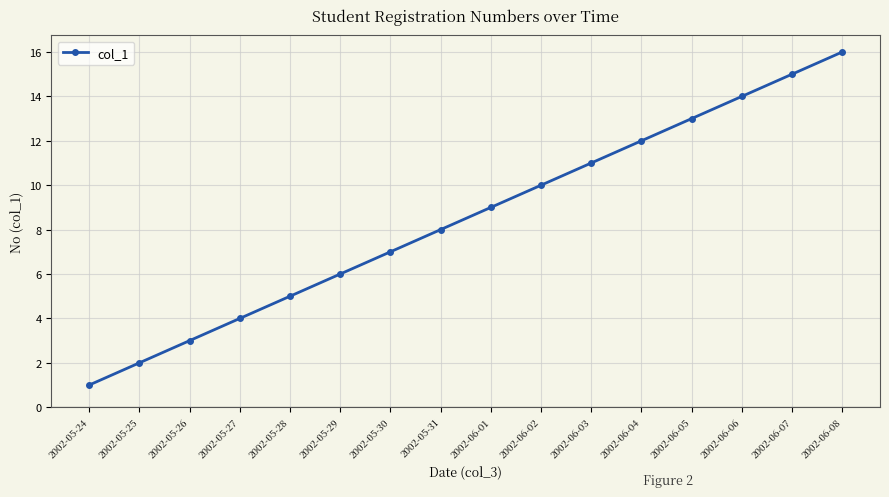

True or false: the data has more than 1 interior local peaks.

False